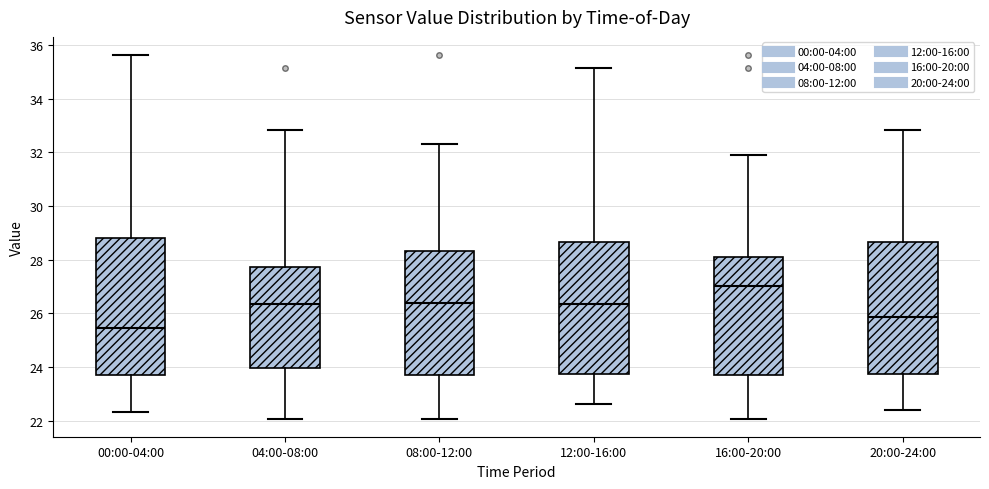

Reading left to right, read every box against the y-axis: the position of its median line, the range the box covers, and the ends of its whiskers. The values are not printed on the chart, so give them approximately, as read against the axis.

00:00-04:00: median 25.4, box 23.6 to 28.8, whiskers 22.4 to 35.6
04:00-08:00: median 26.4, box 24.0 to 27.8, whiskers 22.0 to 32.8
08:00-12:00: median 26.4, box 23.6 to 28.4, whiskers 22.0 to 32.4
12:00-16:00: median 26.4, box 23.8 to 28.6, whiskers 22.6 to 35.2
16:00-20:00: median 27.0, box 23.8 to 28.0, whiskers 22.0 to 32.0
20:00-24:00: median 25.8, box 23.8 to 28.6, whiskers 22.4 to 32.8